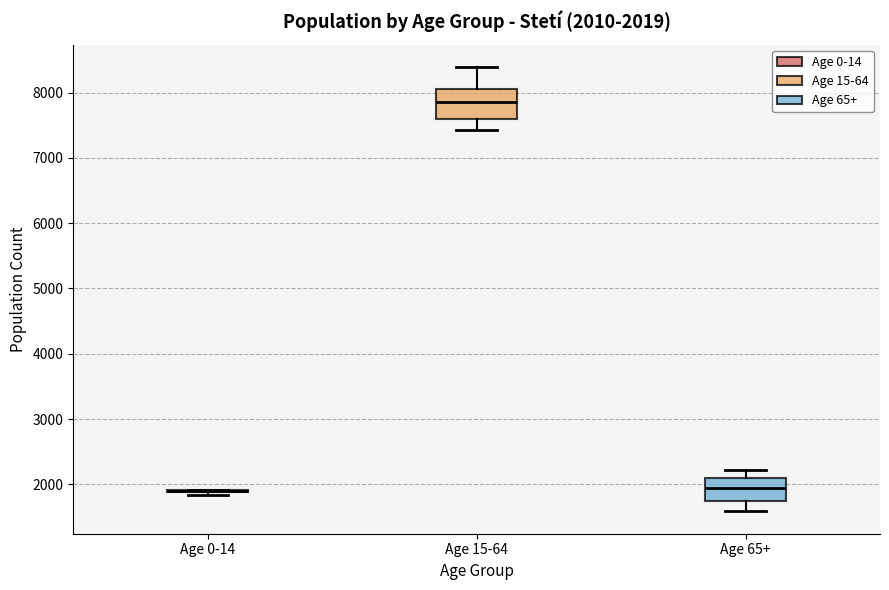

Comparing the boxes themselves (not the whiskers), which one is the tallest?

Age 15-64